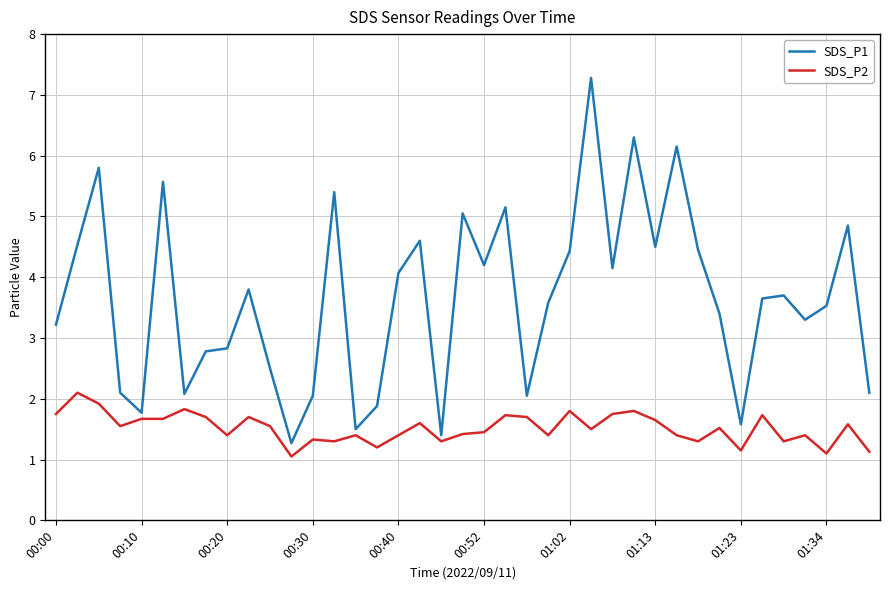

List the series in order of their peak value, lowest first.

SDS_P2, SDS_P1